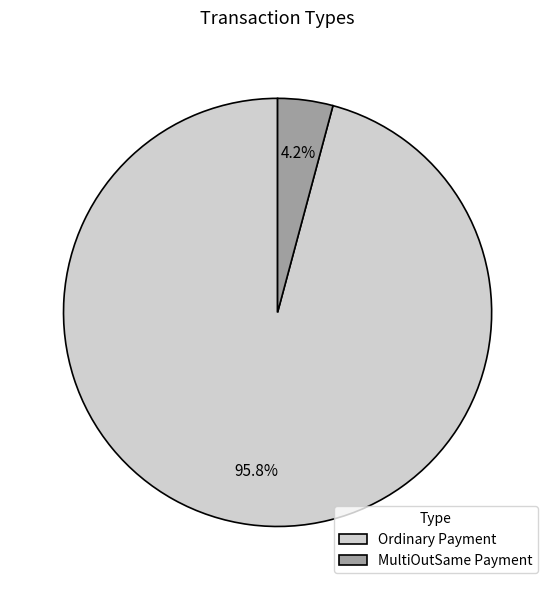

Combined, what portion of the pie is MultiOutSame Payment and Ordinary Payment?

100.0%